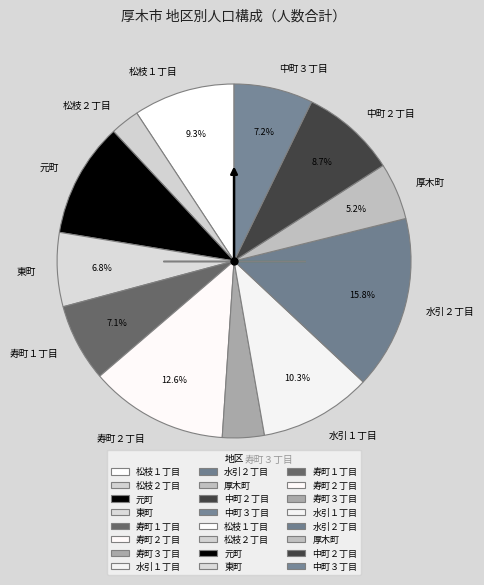

What percentage is the 厚木町 slice, to the nearest percent?

5%